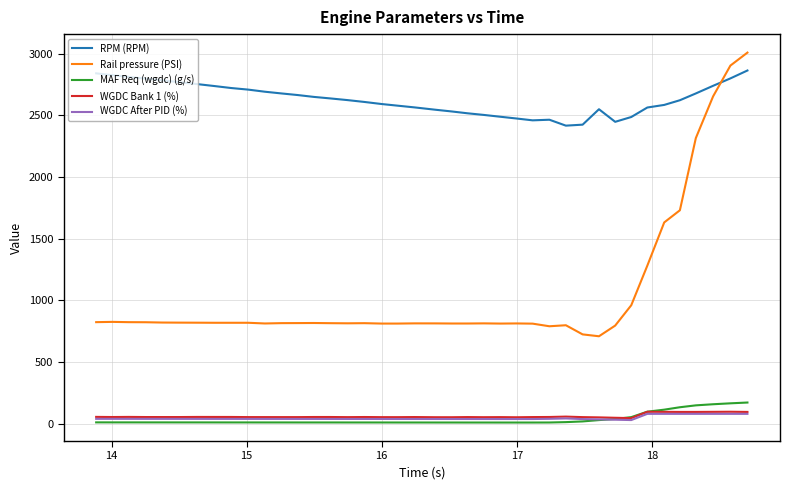

What are all the series names shown in the legend?

RPM (RPM), Rail pressure (PSI), MAF Req (wgdc) (g/s), WGDC Bank 1 (%), WGDC After PID (%)